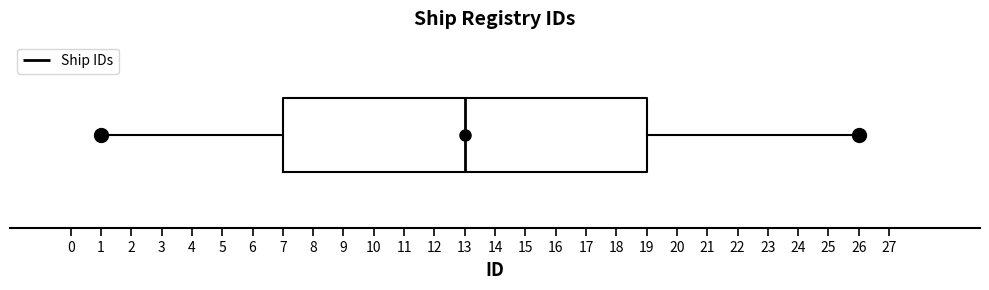

Read this box plot against the x-axis: the position of the median line, the range covered by the box, and the ends of both whiskers. The values are not printed on the chart, so give them approximately, as read against the axis.

median 13, box 7 to 19, whiskers 1 to 26